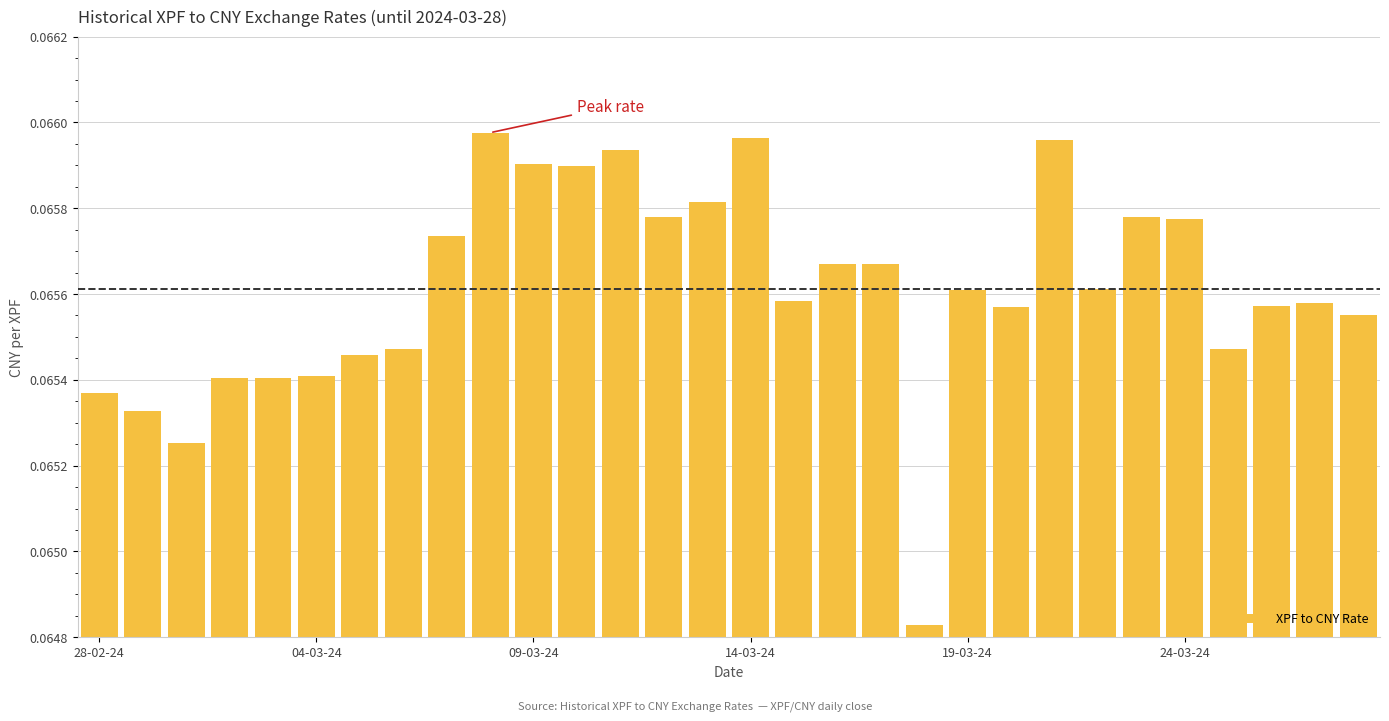

How many values are between 0 and 1?

30